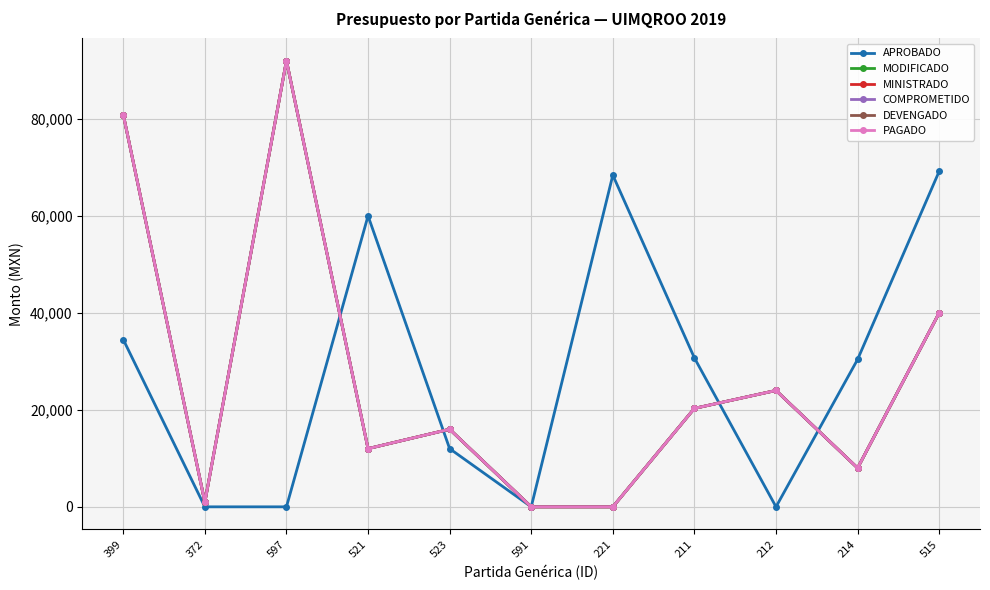

Is this an area chart (filled region under the line)?

No